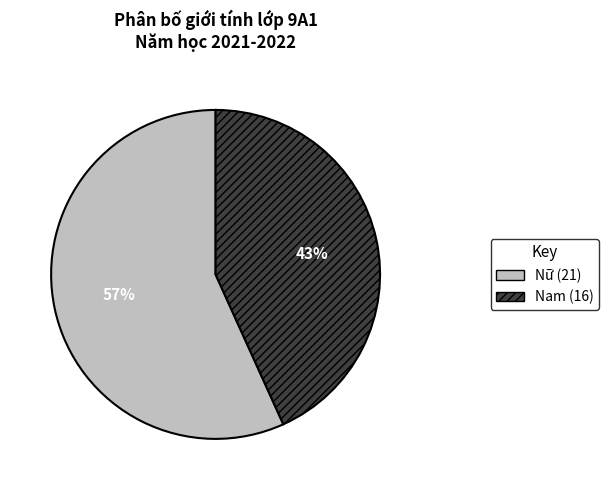

What is the smallest slice in the pie chart?

Nam